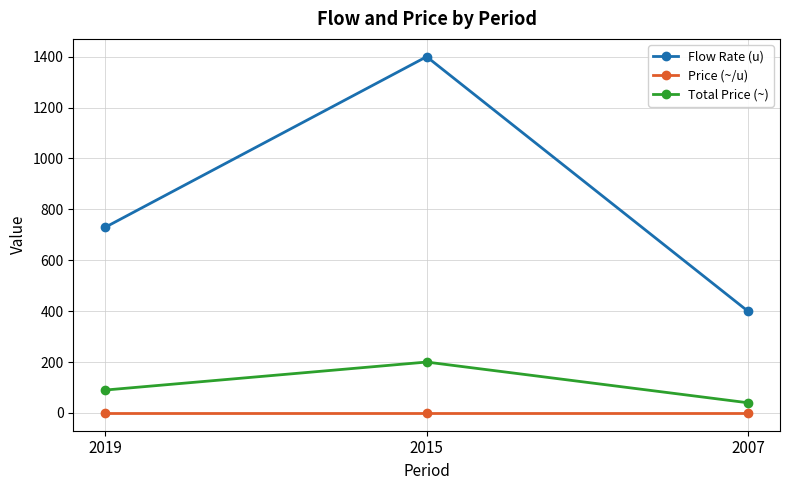

What is the value of the Flow Rate (u) point at the 1st from the left?

730.0